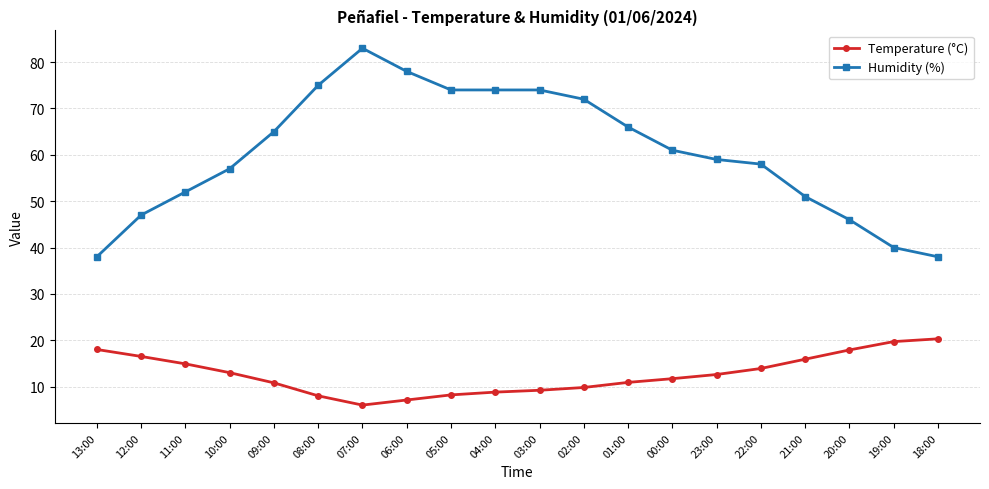

At which category does Humidity (%) reach its first local peak?

07:00